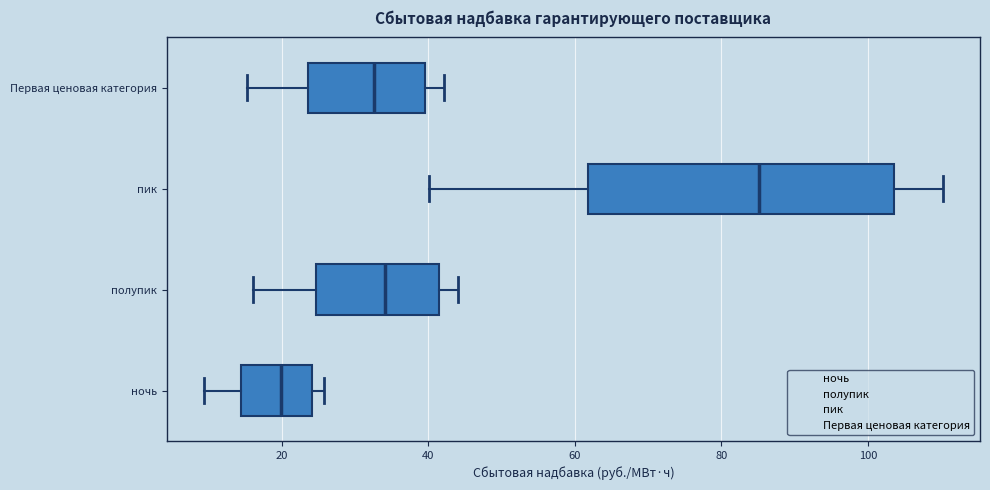

Where does the left whisker of the box for полупик end on the x-axis? The values are not printed on the chart, so give them approximately, as read against the axis.

16